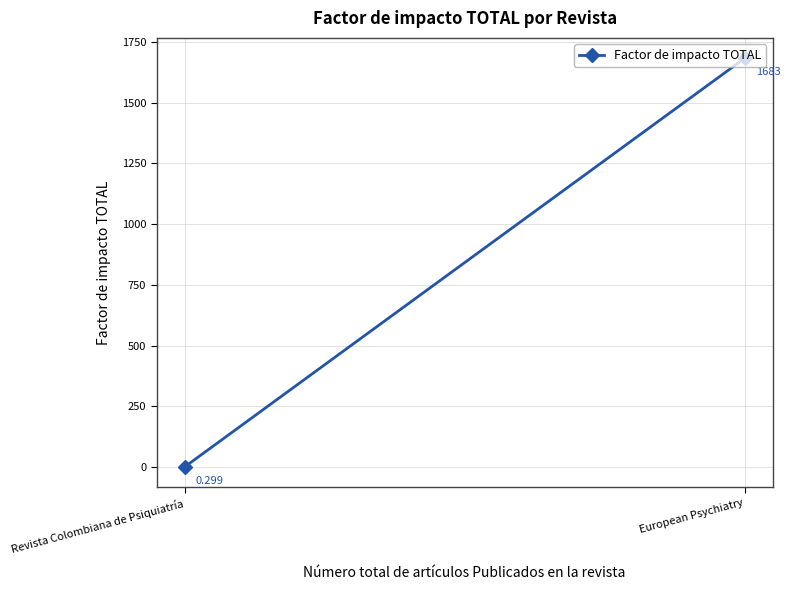

What position from the right is Revista Colombiana de Psiquiatría?

2